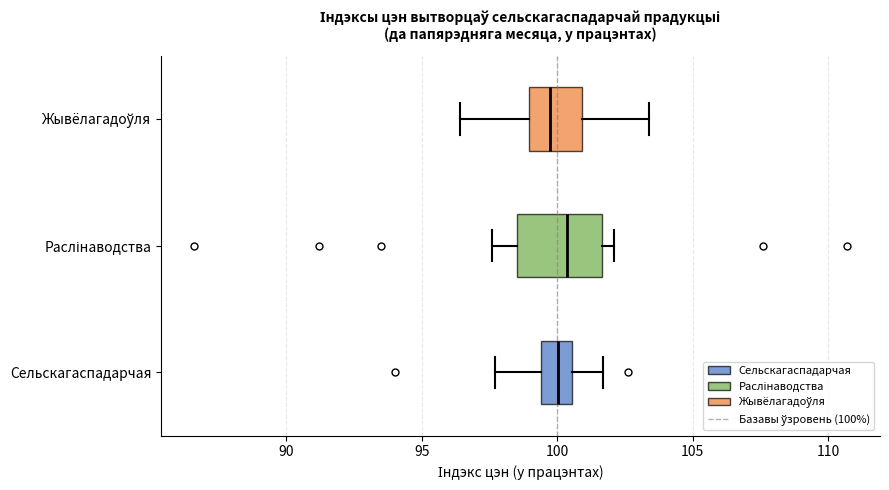

Reading bottom to top, transcribe this box plot: for each box, give where its median line is, the range the box spans, and where its two whiskers end, as read against the x-axis. The values are not printed on the chart, so give them approximately, as read against the axis.

Сельскагаспадарчая: median 100.0, box 99.5 to 100.5, whiskers 97.5 to 101.5
Раслінаводства: median 100.5, box 98.5 to 101.5, whiskers 97.5 to 102.0
Жывёлагадоўля: median 100.0, box 99.0 to 101.0, whiskers 96.5 to 103.5